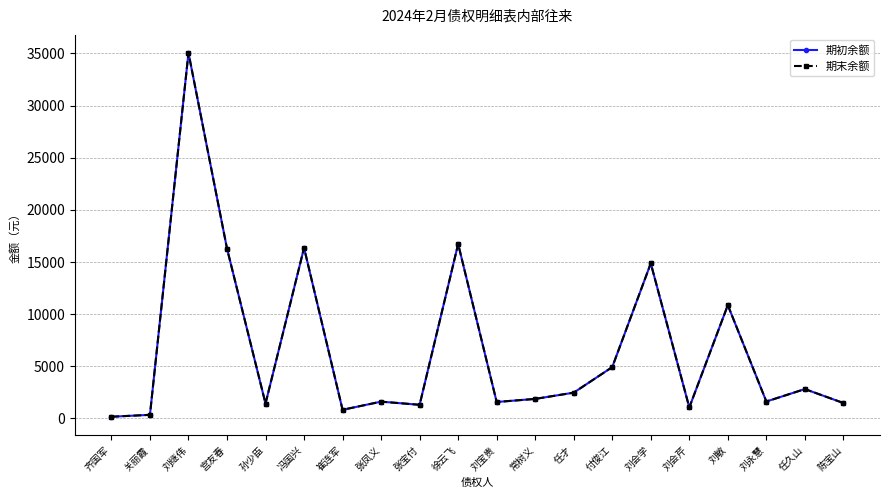

Reading left to right, list all the values displayed in this chart.

期初余额: 148.0	330.0	35050.0	16282.4	1412.3	16344.1	812.0	1594.7	1292.3	16715.3	1561.3	1857.1	2457.6	4908.5	14859.7	1037.1	10849.4	1607.5	2799.7	1463.4
期末余额: 148.0	330.0	35050.0	16282.4	1412.3	16344.1	812.0	1594.7	1292.3	16715.3	1561.3	1857.1	2457.6	4908.5	14859.7	1037.1	10849.4	1607.5	2799.7	1463.4